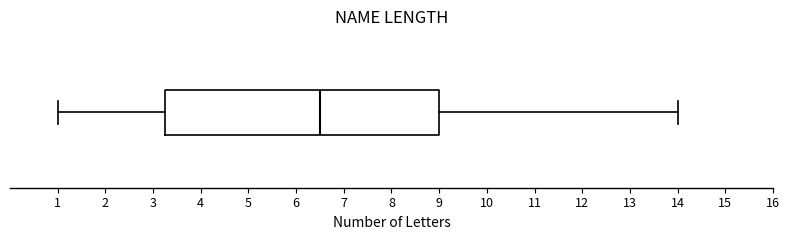

Transcribe this box plot: give where the median line is, the range the box spans, and where the two whiskers end, as read against the x-axis. The values are not printed on the chart, so give them approximately, as read against the axis.

median 6.5, box 3.3 to 9.0, whiskers 1.0 to 14.0